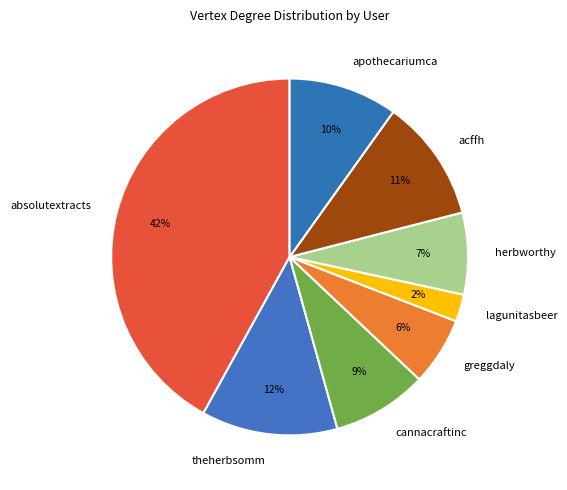

Is it true that acffh is 11% of the pie?

True